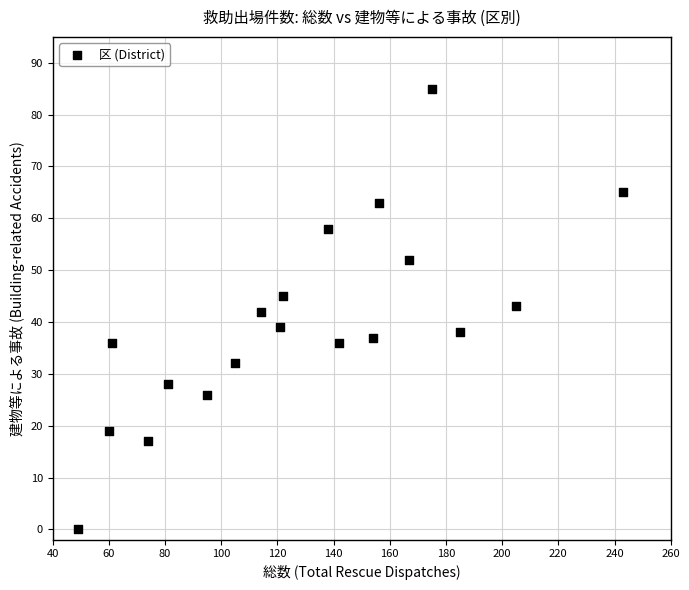

What is the range of Y values (max minus min)?

85